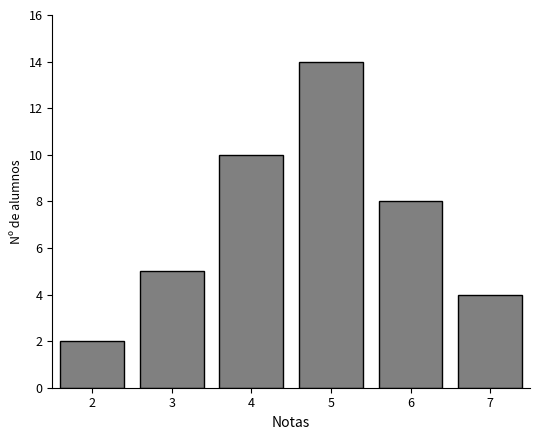

Reading right to left, transcribe all the data shown in this chart.

4	8	14	10	5	2